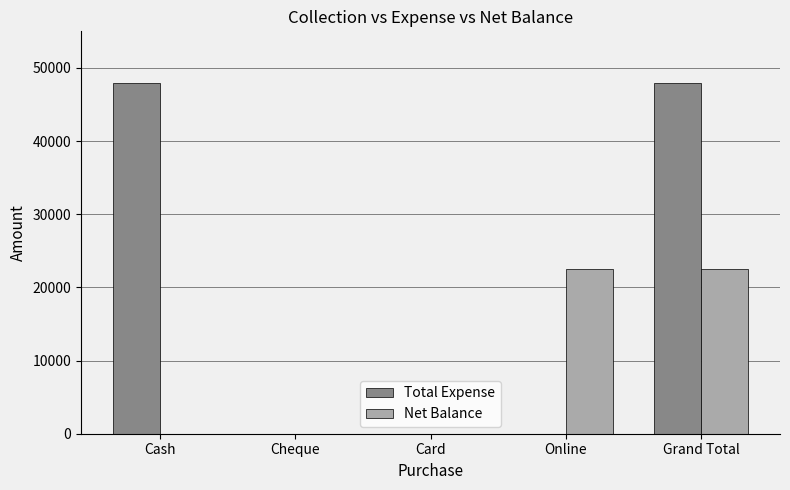

At which category is the sum across all series the highest?

Grand Total